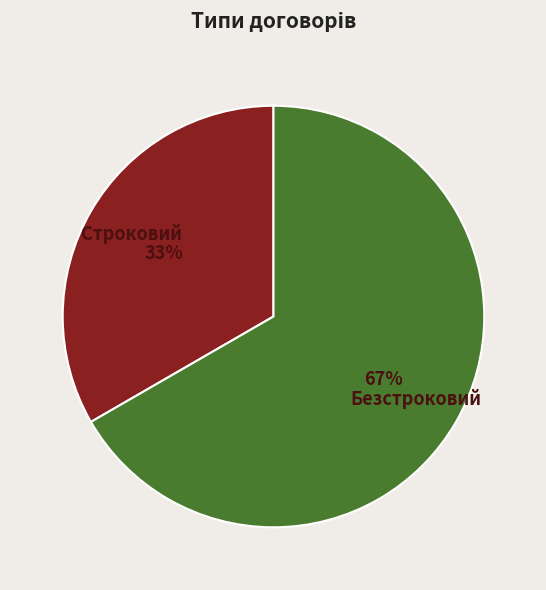

What is the largest slice in the pie chart?

Безстроковий